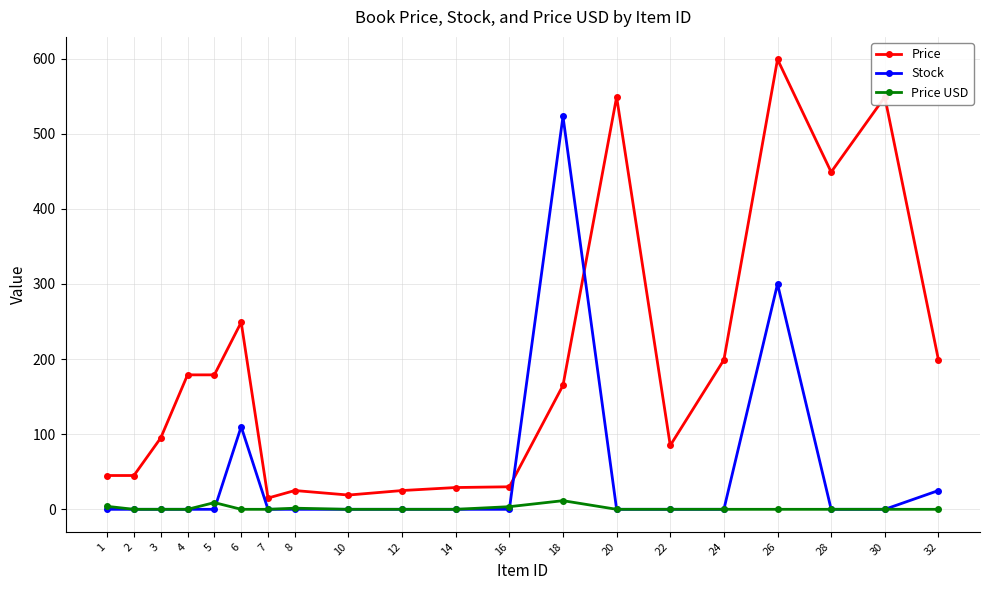

True or false: Price has more than 1 points higher than both neighbors.

True